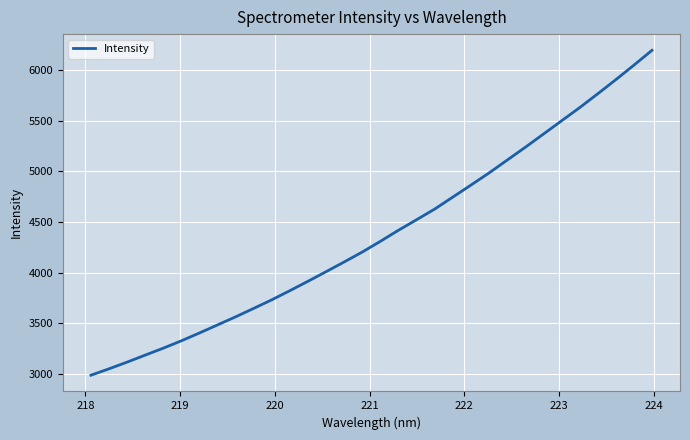

Does the chart have visible grid lines?

Yes